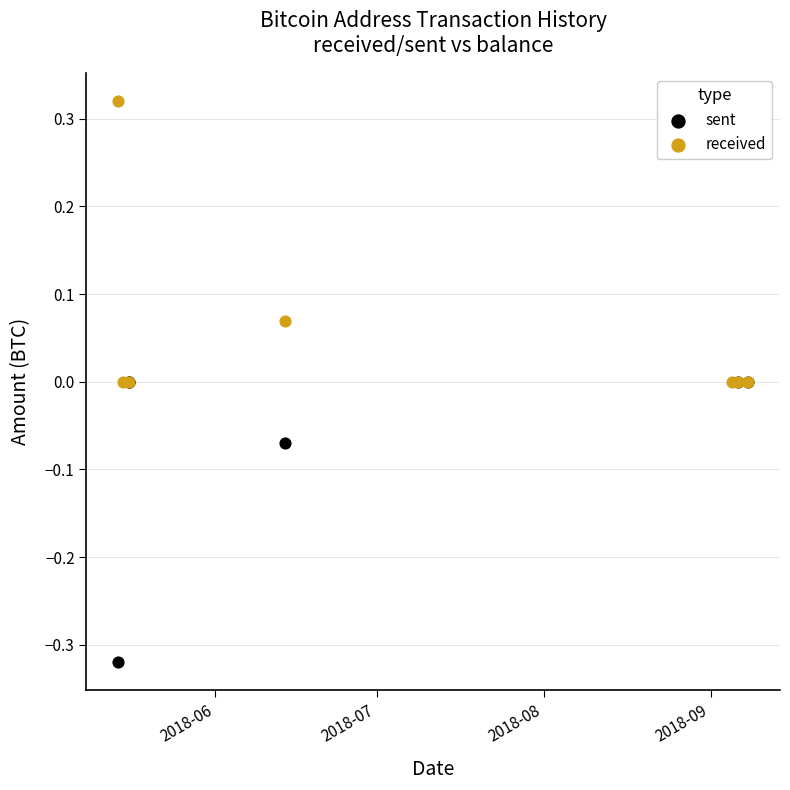

What are all the series names shown in the legend?

sent, received